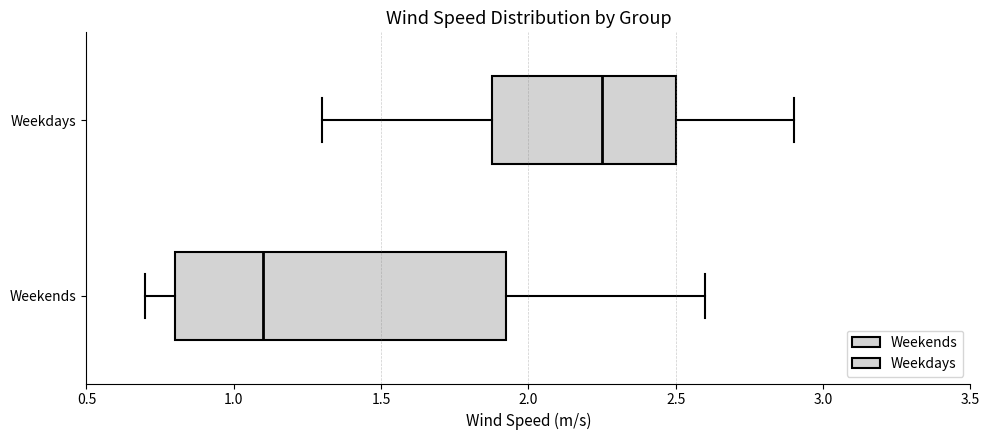

Where does the left whisker of the box for Weekends end on the x-axis? The values are not printed on the chart, so give them approximately, as read against the axis.

0.70